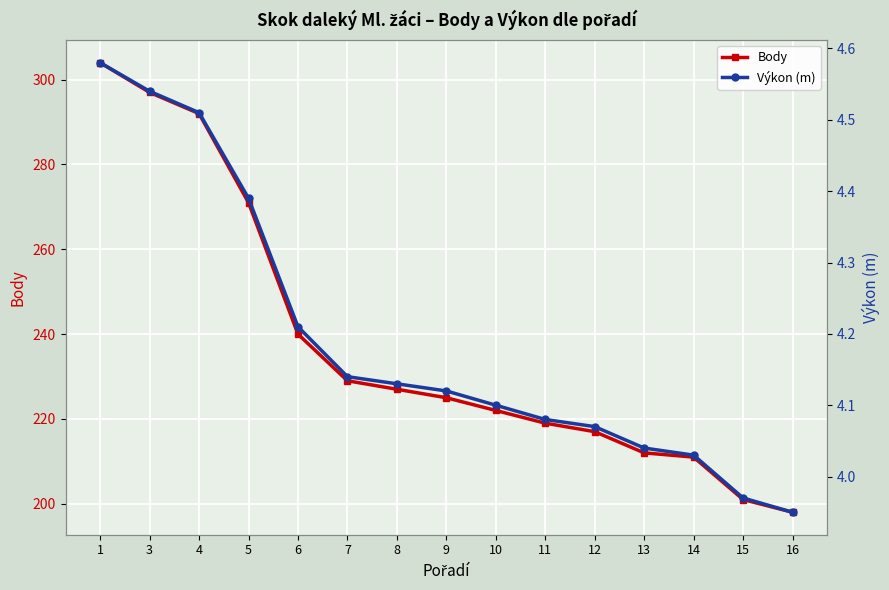

True or false: Výkon (m) has a value of 4.0 at 16.

True